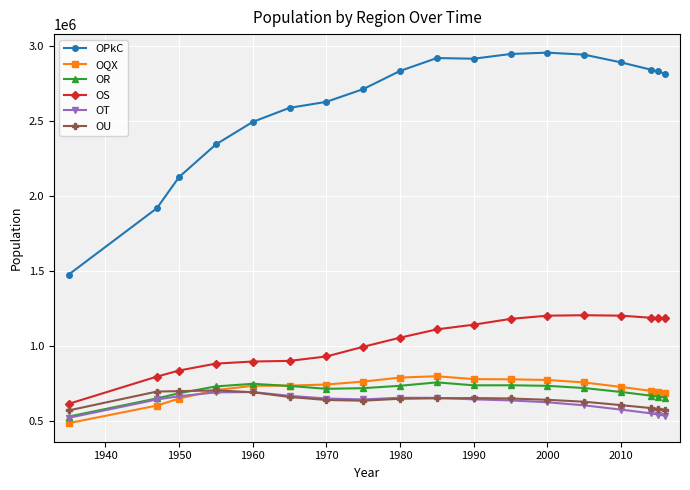

What is the average value of the OT series?

619959